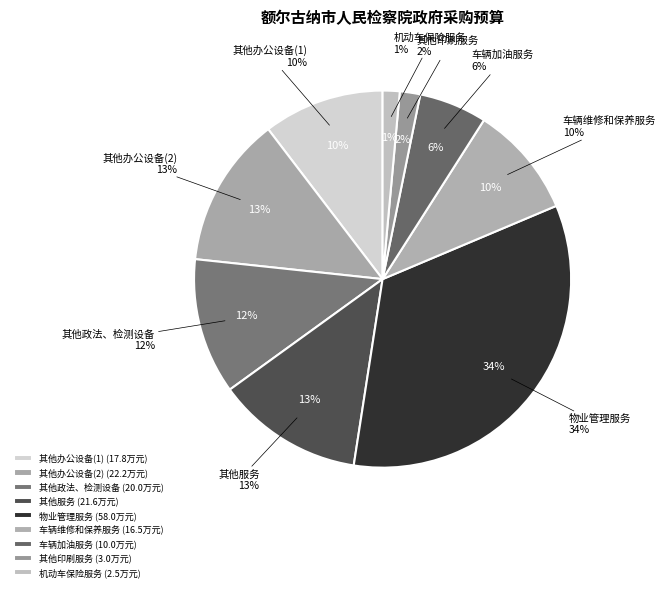

Does 其他印刷服务 account for over 50% of the chart?

No